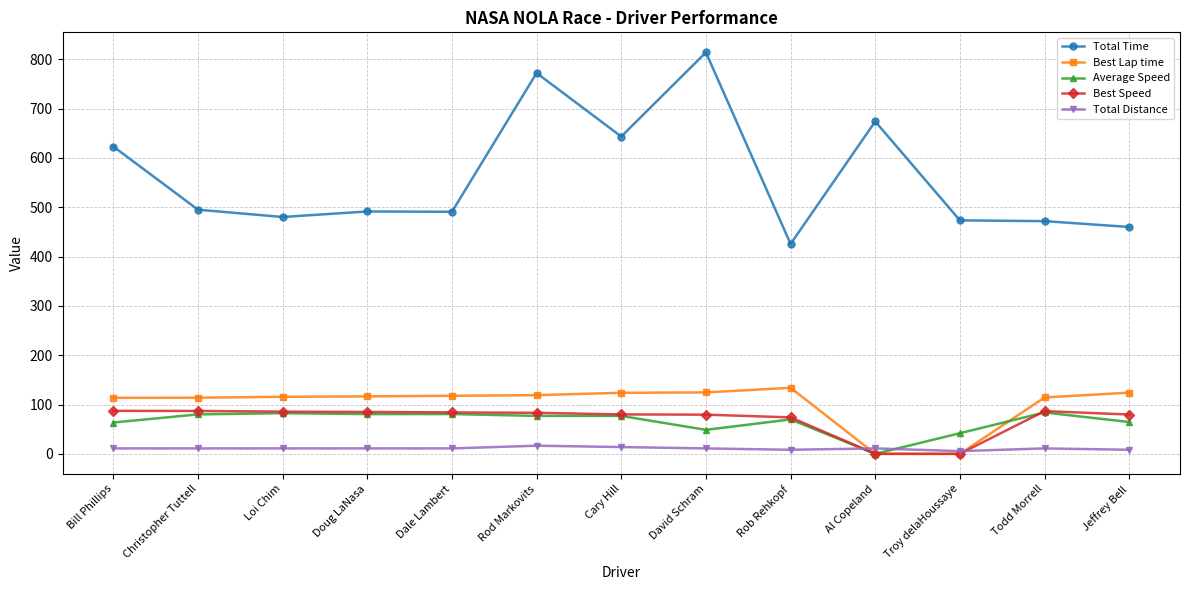

True or false: Total Time and Average Speed intersect in this chart.

False